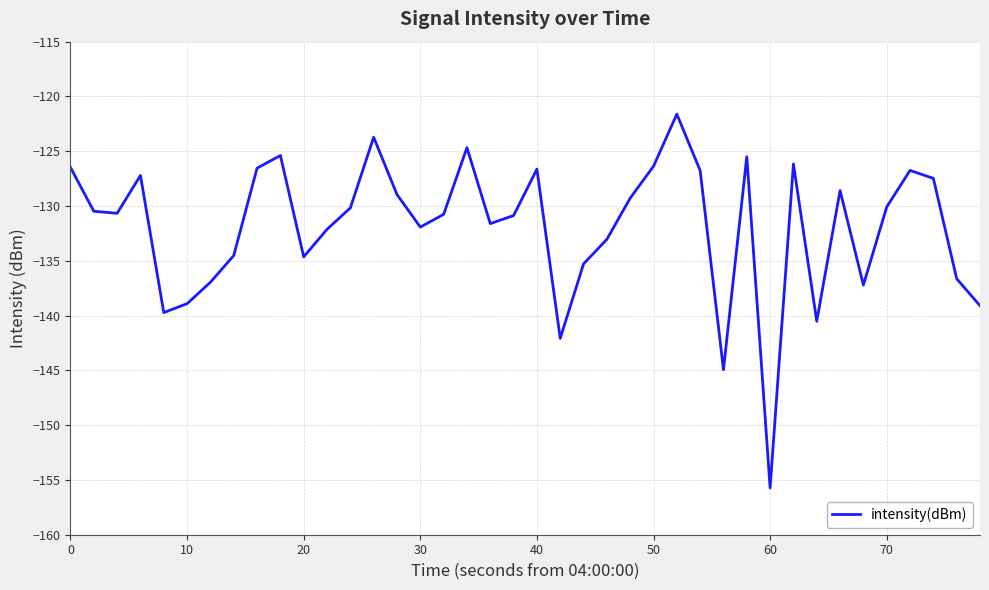

What is the difference between the maximum and minimum values?

34.1